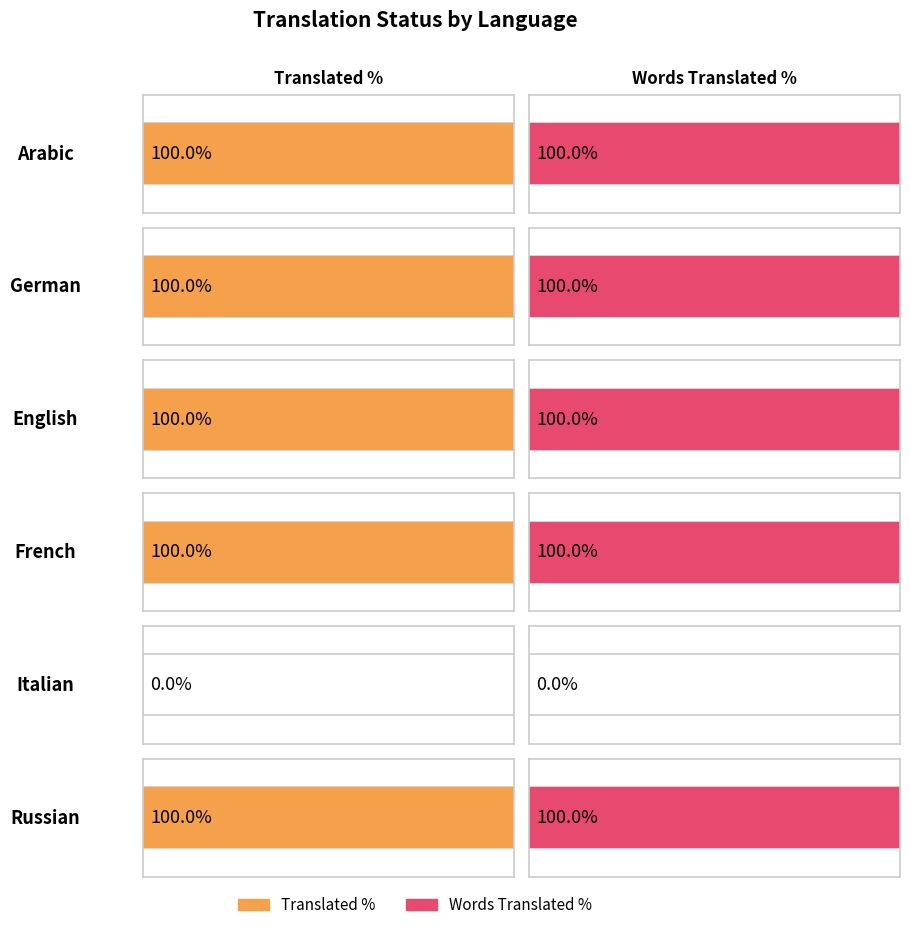

Rank the series at German from highest to lowest value.

translated_percent, translated_words_percent